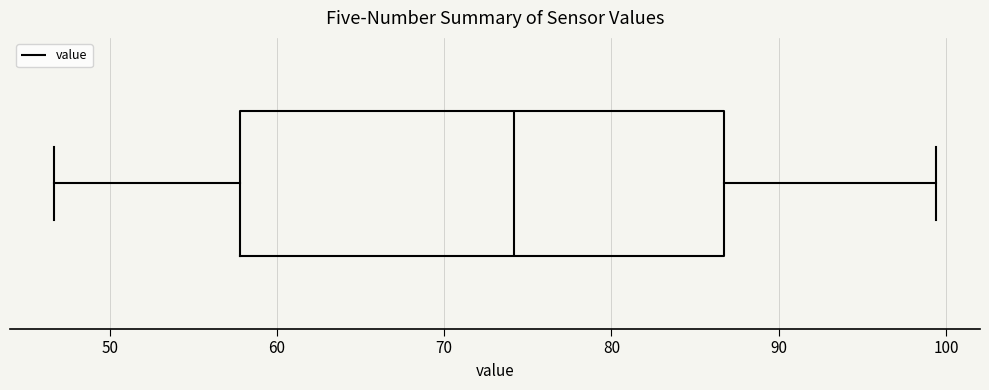

Read this box plot against the x-axis: the position of the median line, the range covered by the box, and the ends of both whiskers. The values are not printed on the chart, so give them approximately, as read against the axis.

median 74, box 58 to 87, whiskers 47 to 99